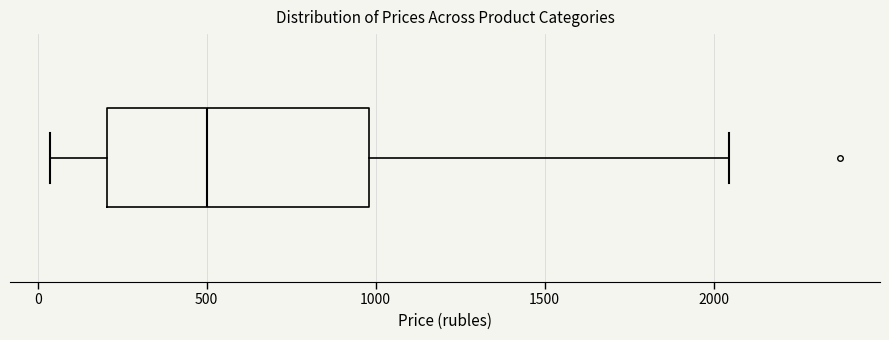

Where is the right edge of the box on the x-axis? The values are not printed on the chart, so give them approximately, as read against the axis.

1000